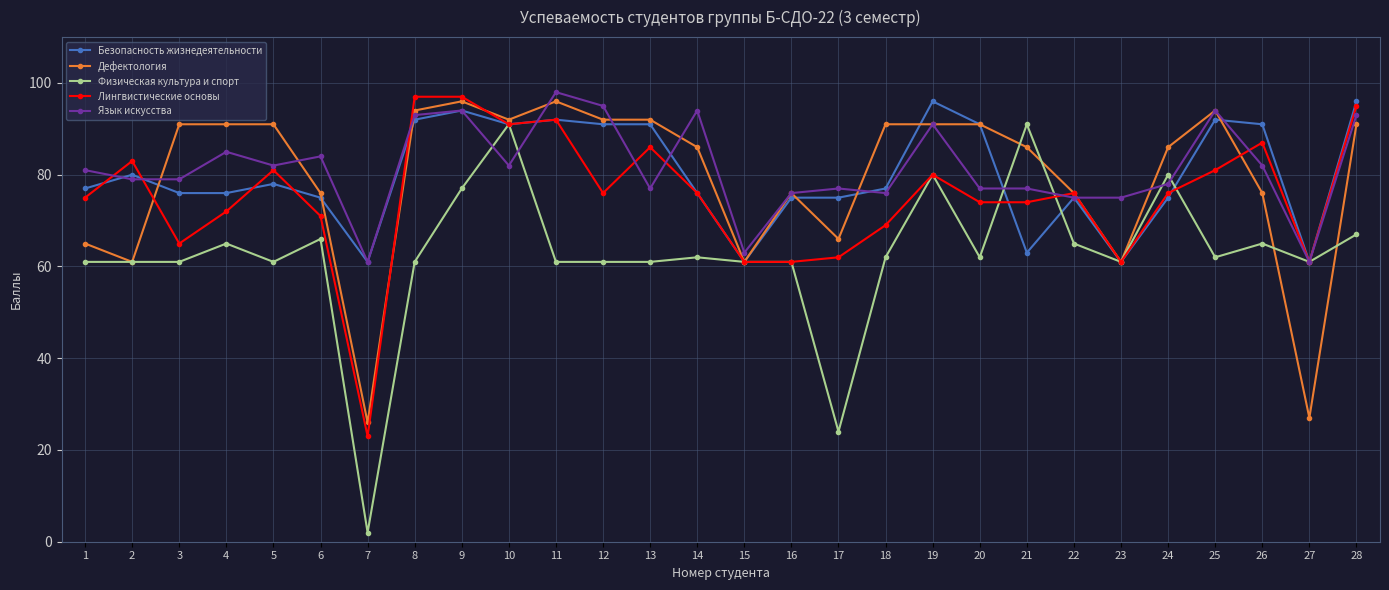

The value of Безопасность жизнедеятельности at 6 is 75. True or false?

True